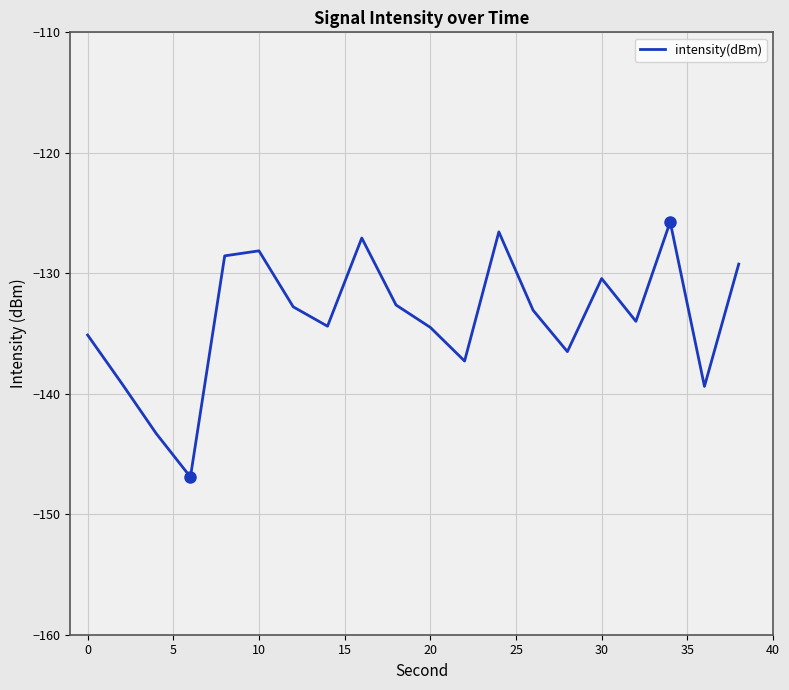

What is the minimum value shown in the chart?

-146.9